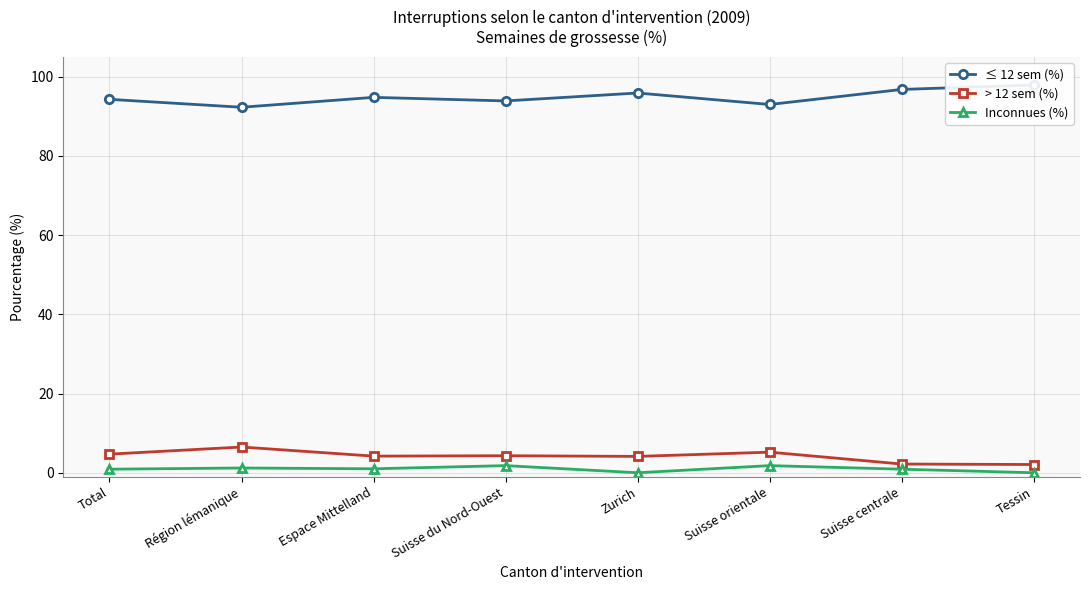

True or false: ≤ 12 sem (%) and > 12 sem (%) intersect in this chart.

False